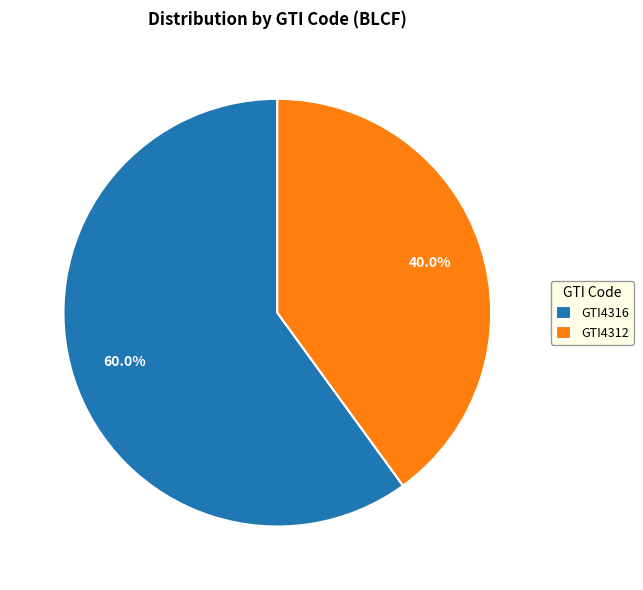

How many segments does this pie chart have?

2